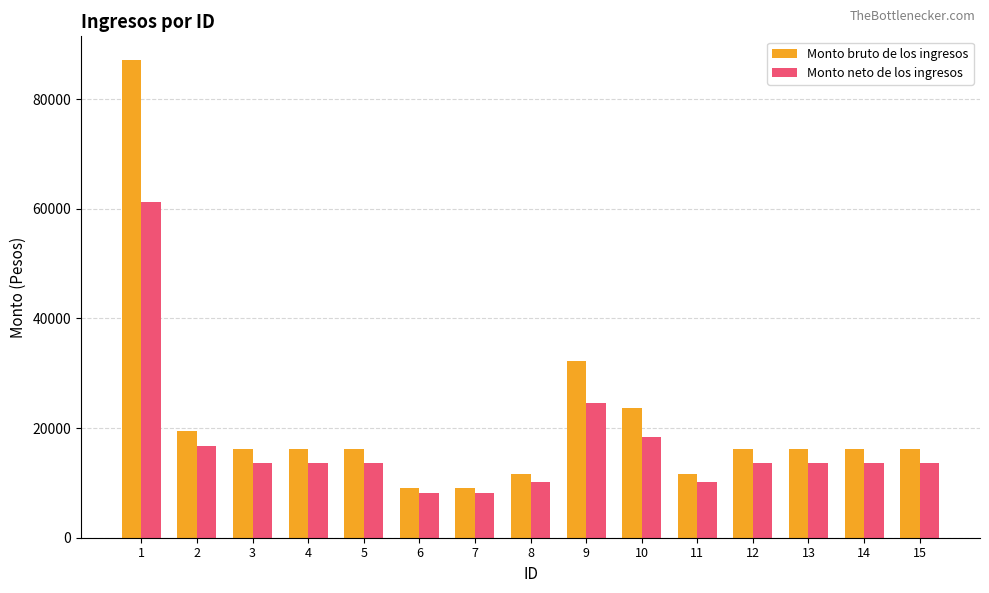

What value does the Monto neto de los ingresos series have at 12?

13608.6